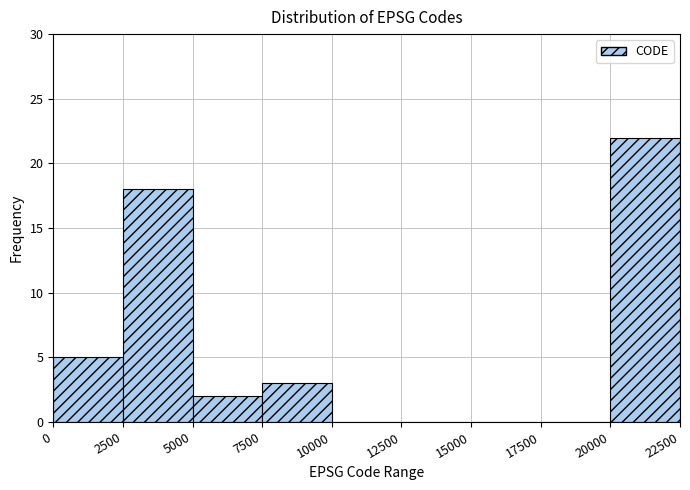

What is the height of the bar covering 7500 to 10000 on the x-axis? The values are not printed on the chart, so give them approximately, as read against the axis.

3